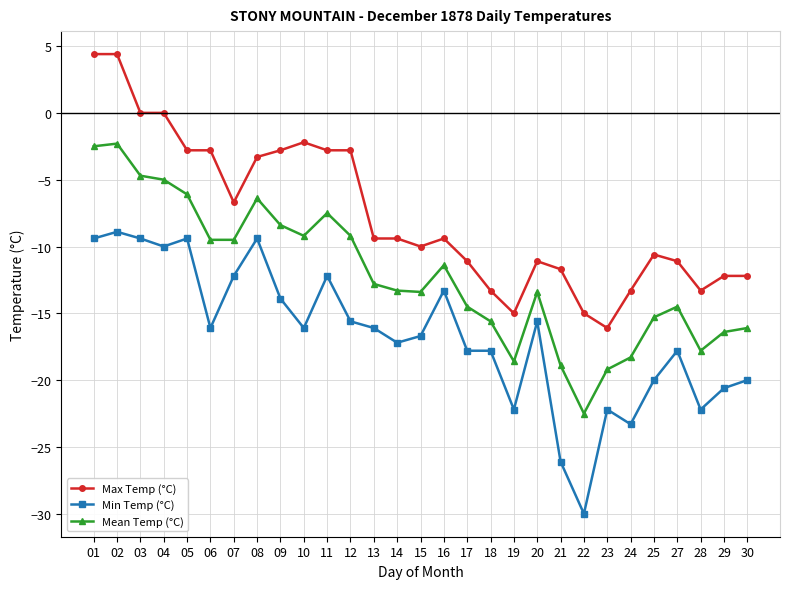

True or false: Mean Temp (°C) and Max Temp (°C) intersect in this chart.

False